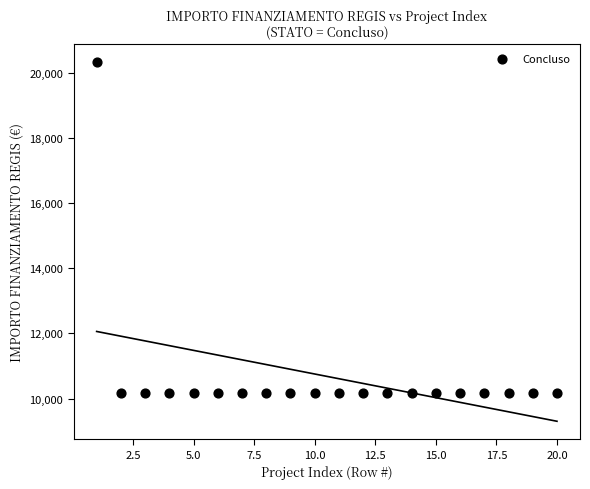

What is the range of X values (max minus min)?

19